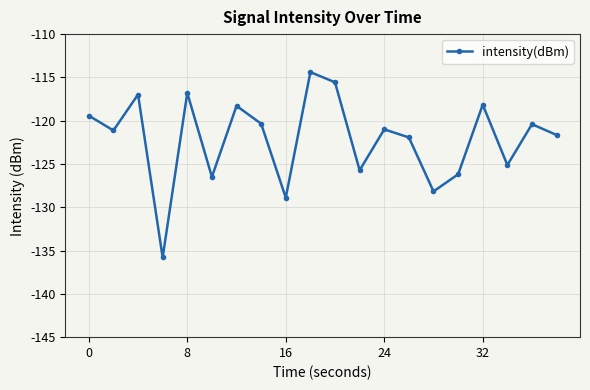

What is the difference between the maximum and minimum values?

21.4